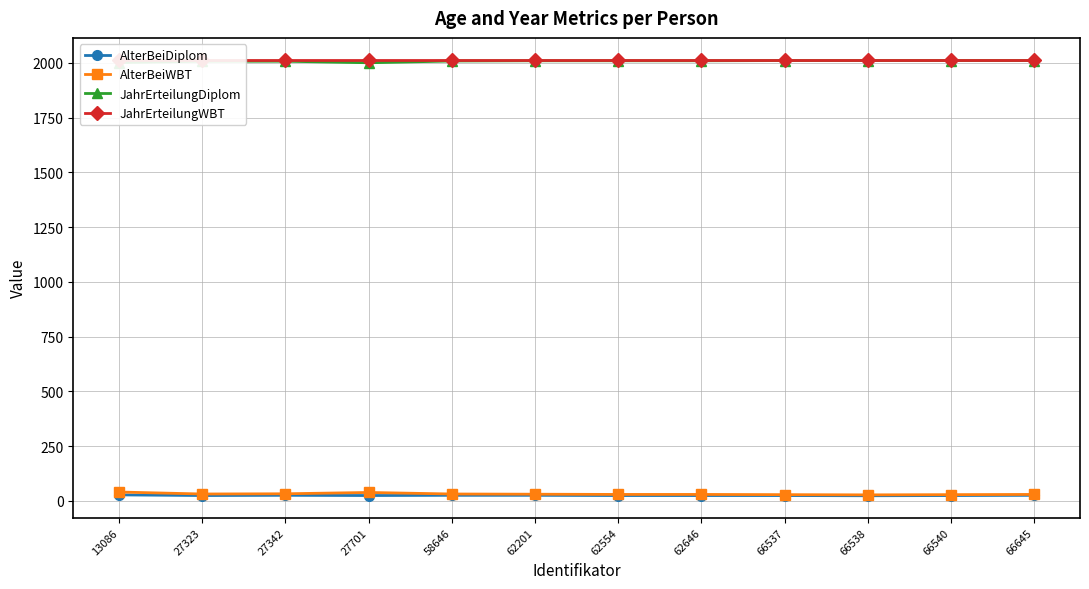

True or false: JahrErteilungDiplom has more than 2 interior local peaks.

False